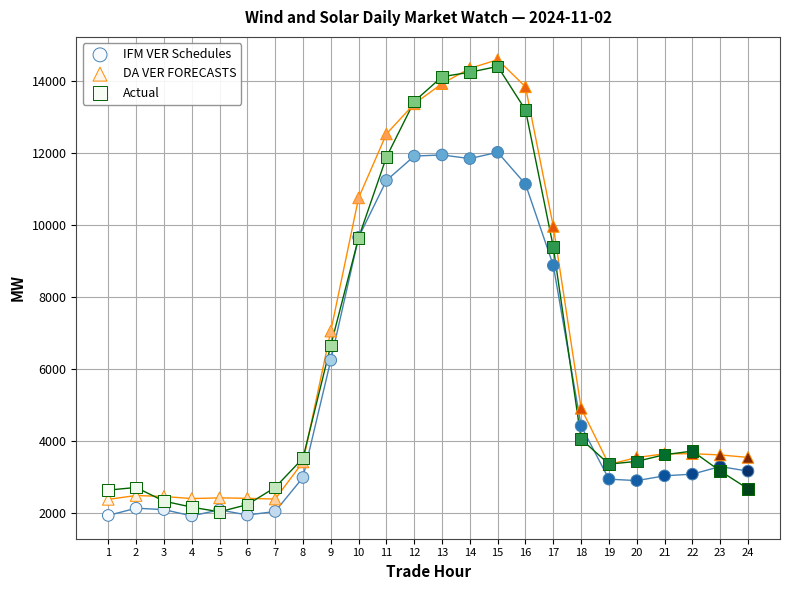

Which series reaches the maximum Y coordinate?

DA VER FORECASTS